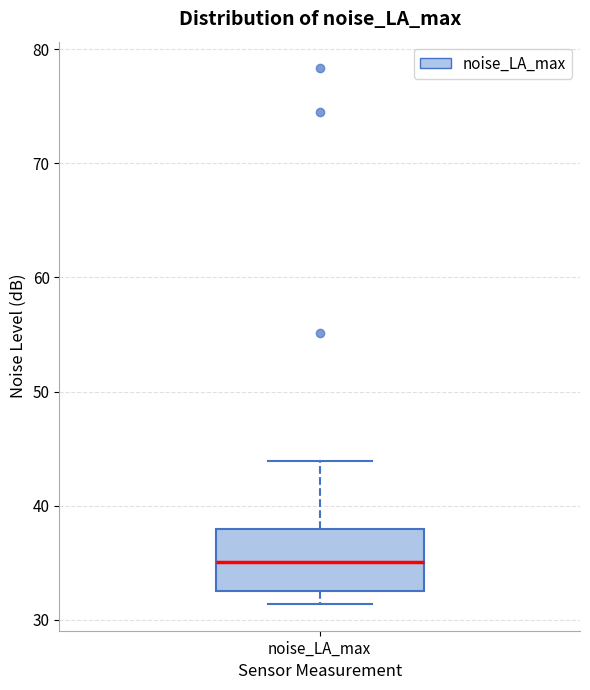

Read this box plot against the y-axis: the position of the median line, the range covered by the box, and the ends of both whiskers. The values are not printed on the chart, so give them approximately, as read against the axis.

median 35, box 33 to 38, whiskers 31 to 44